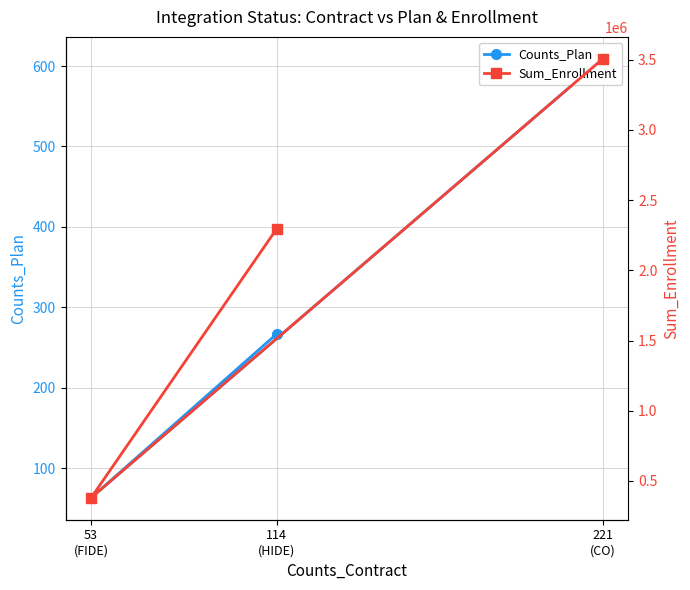

What is the value of the Sum_Enrollment point at the 2nd from the left?

380421